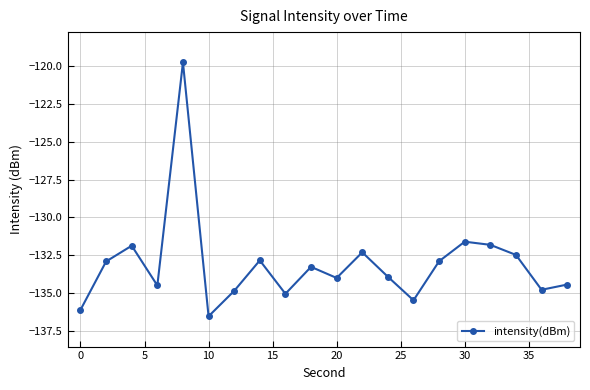

What is the difference between the maximum and second lowest values?

16.3